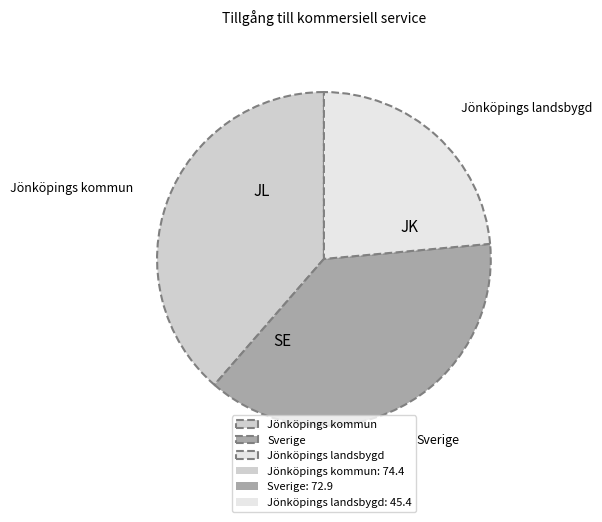

Which slice is the largest?

Jönköpings kommun